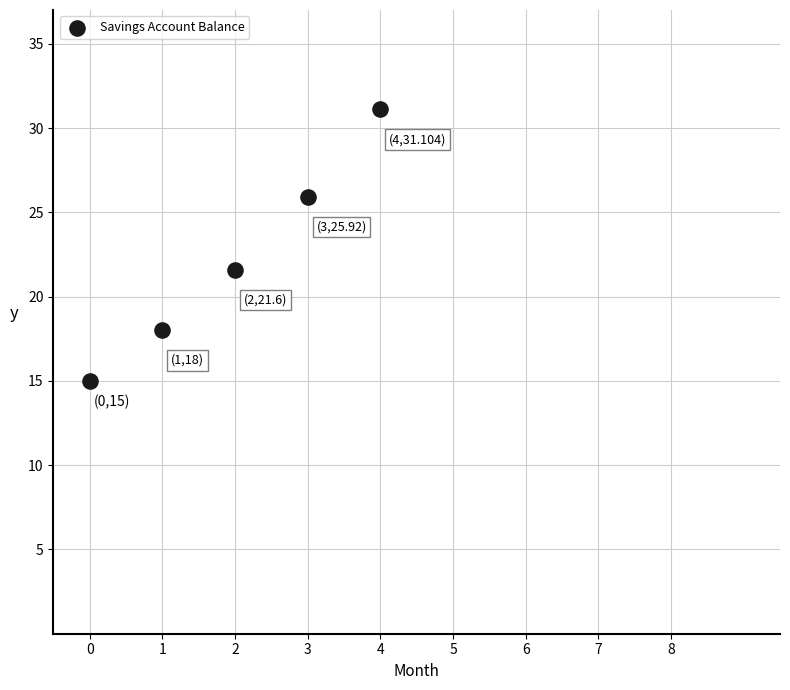

What Y value in the scatter plot is closest to 23?

21.6